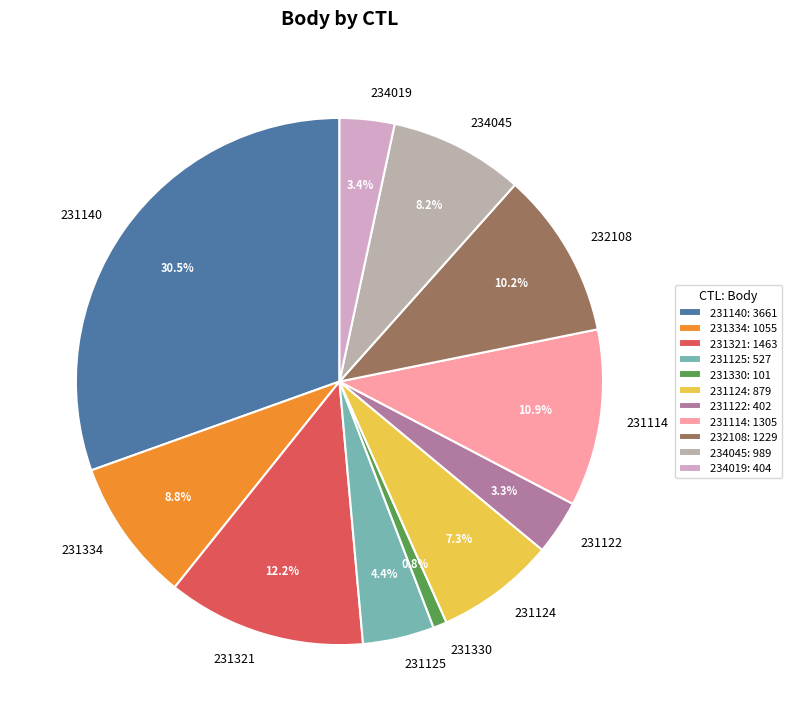

Do 231125 and 231330 together represent more than half of the pie?

No